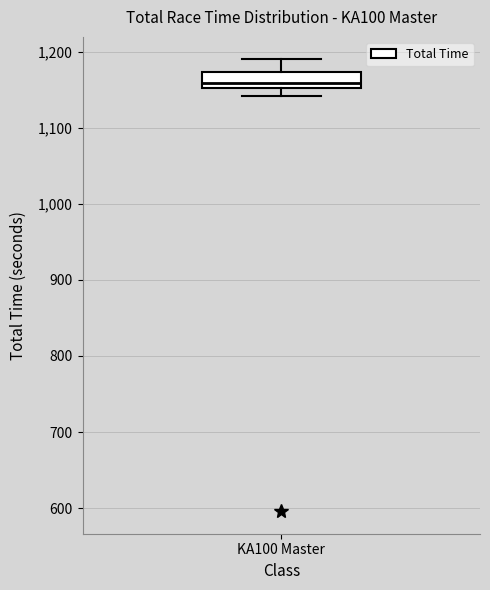

Read this box plot against the y-axis: the position of the median line, the range covered by the box, and the ends of both whiskers. The values are not printed on the chart, so give them approximately, as read against the axis.

median 1160, box 1150 to 1170, whiskers 1140 to 1190